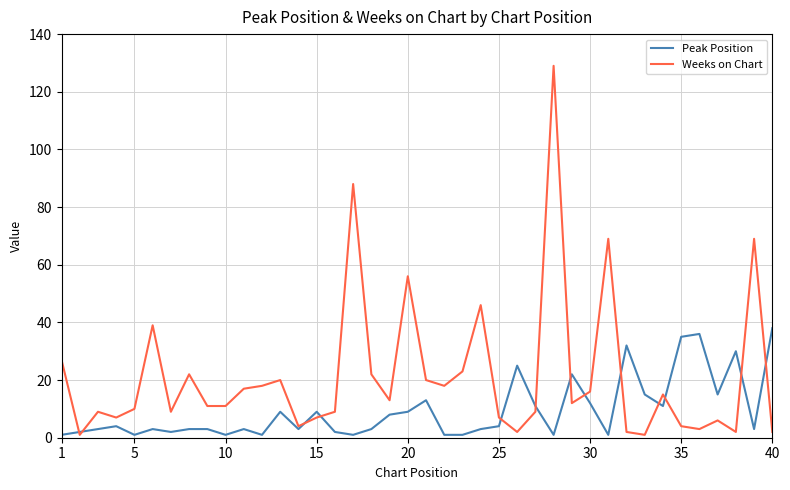

List the series in order of their overall mean, highest first.

Weeks on Chart, Peak Position